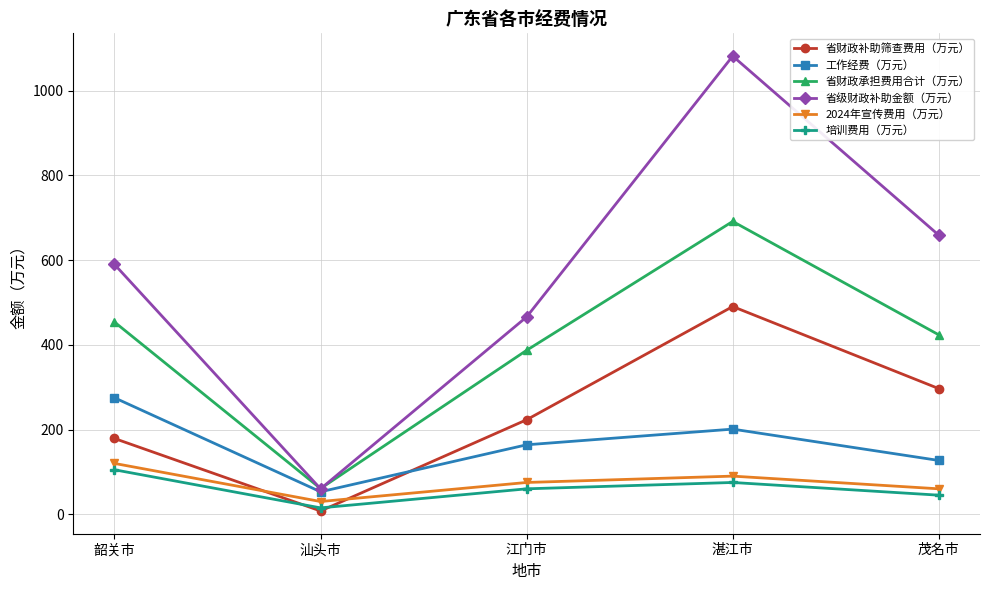

True or false: 工作经费（万元） and 省财政补助筛查费用（万元） cross at least once.

True